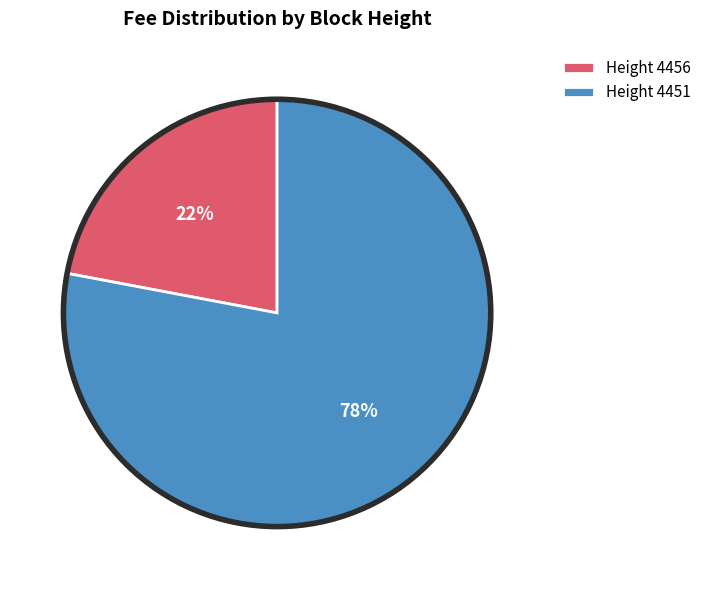

Do Height 4456 and Height 4451 together represent more than half of the pie?

Yes